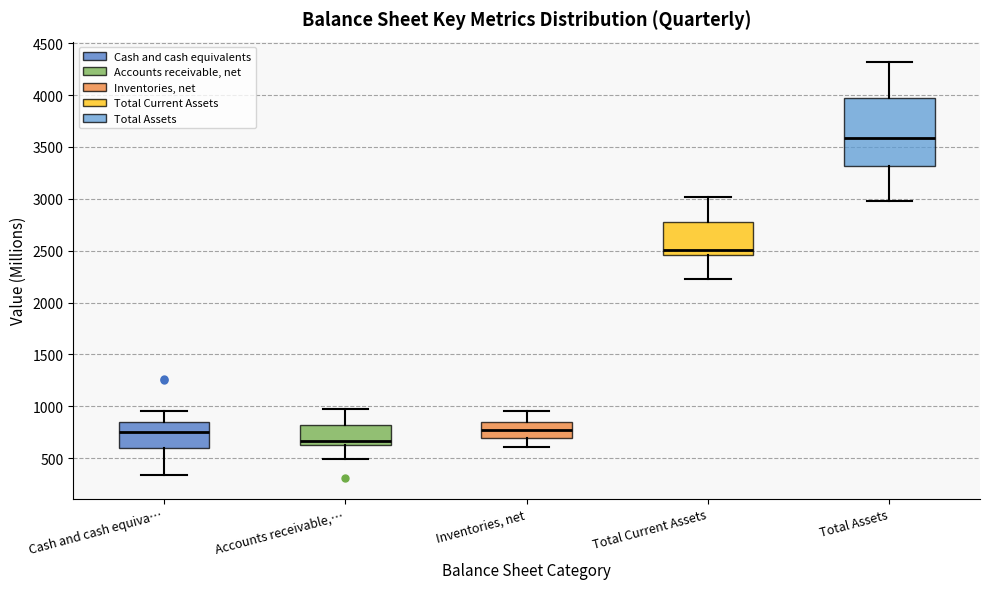

Which box has the highest median line?

Total Assets